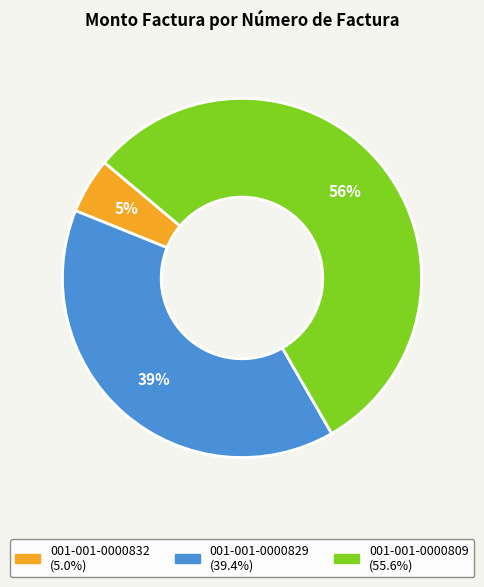

Combined, do 001-001-0000809 and 001-001-0000832 account for over 50%?

Yes